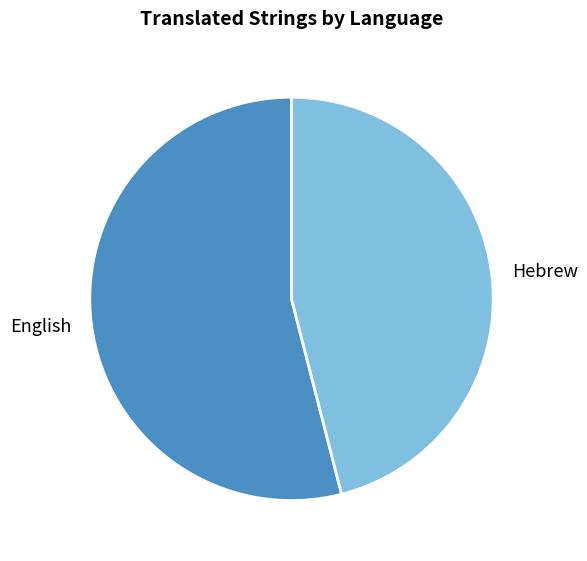

What is the smallest slice in the pie chart?

Hebrew